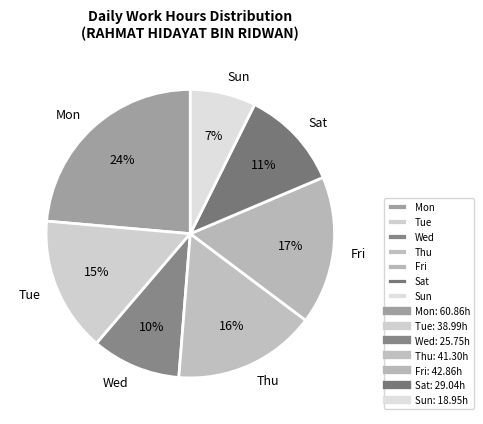

Is the sum of Sun and Mon greater than half?

No